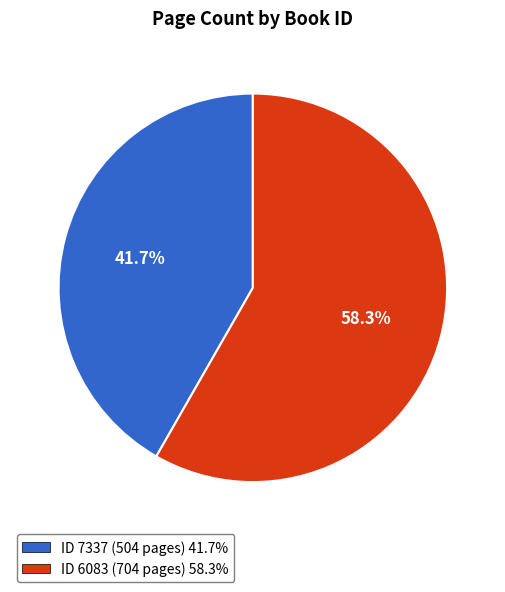

Which slice is the smallest?

ID 7337 (504 pages) 41.7%